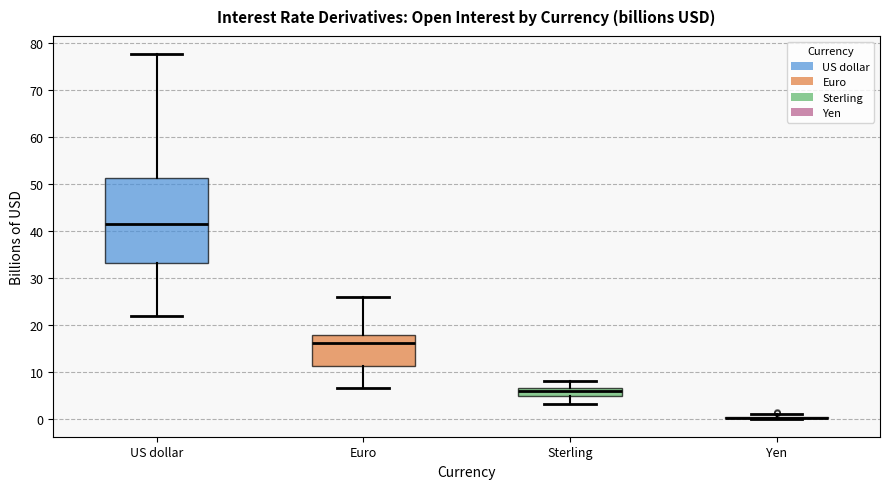

Where is the upper edge of the box for Euro on the y-axis? The values are not printed on the chart, so give them approximately, as read against the axis.

18